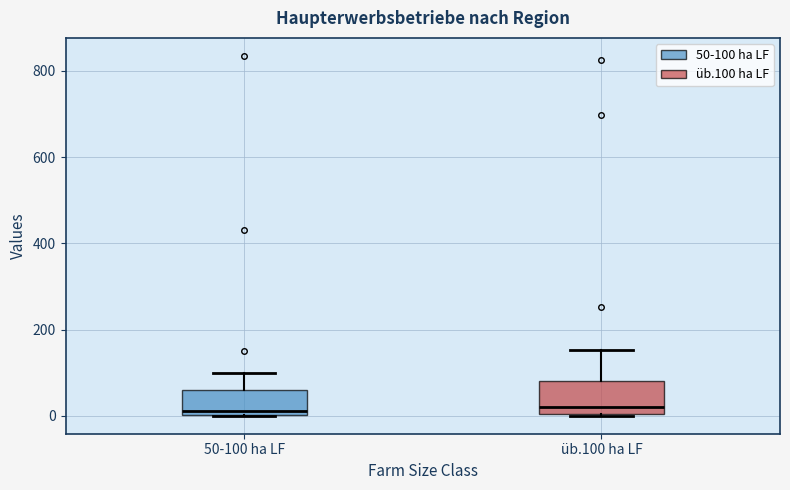

Comparing the boxes themselves (not the whiskers), which one is the tallest?

üb.100 ha LF